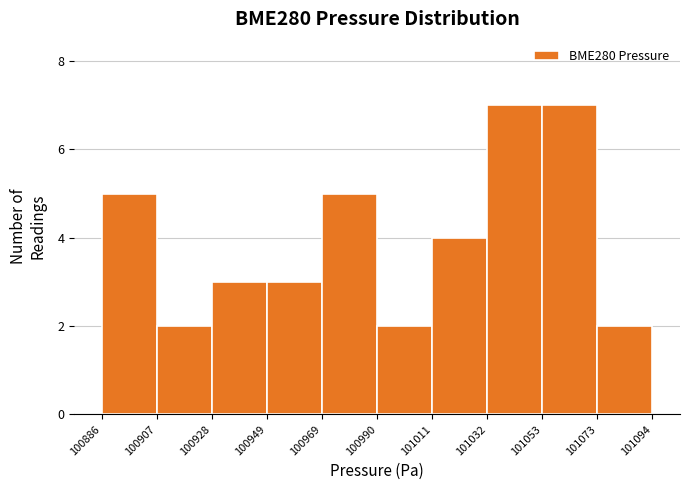

Reading left to right, list every bar in this chart as the range it spans on the x-axis followed by its height. The values are not printed on the chart, so give them approximately, as read against the axis.

100886 to 100907: 5
100907 to 100928: 2
100928 to 100949: 3
100949 to 100969: 3
100969 to 100990: 5
100990 to 101011: 2
101011 to 101032: 4
101032 to 101053: 7
101053 to 101073: 7
101073 to 101094: 2